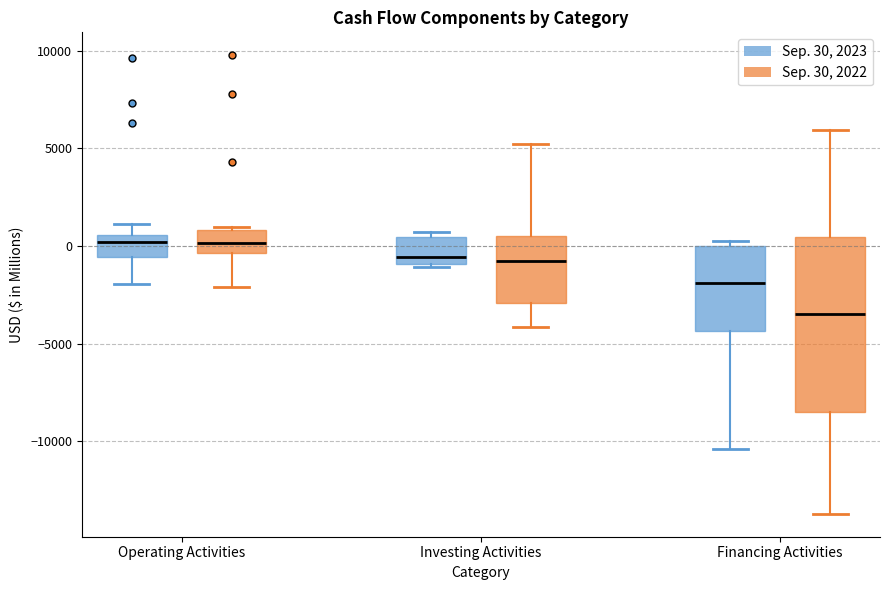

Comparing the boxes themselves (not the whiskers), which one is the tallest?

Financing Activities (Sep. 30, 2022)